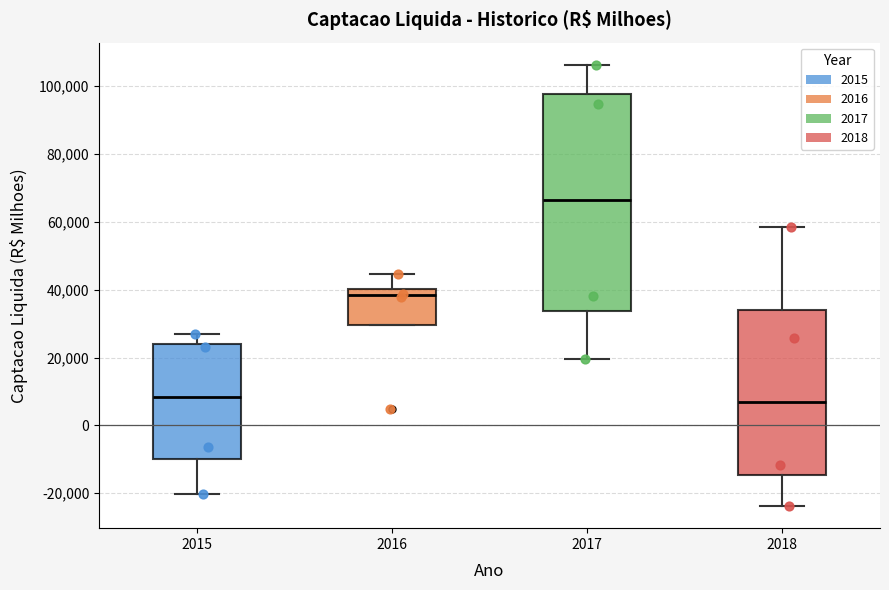

Reading left to right, read every box against the y-axis: the position of its median line, the range the box covers, and the ends of its whiskers. The values are not printed on the chart, so give them approximately, as read against the axis.

2015: median 8000, box -10000 to 24000, whiskers -20000 to 26000
2016: median 38000, box 30000 to 40000, whiskers 30000 to 44000
2017: median 66000, box 34000 to 98000, whiskers 20000 to 106000
2018: median 8000, box -14000 to 34000, whiskers -24000 to 58000